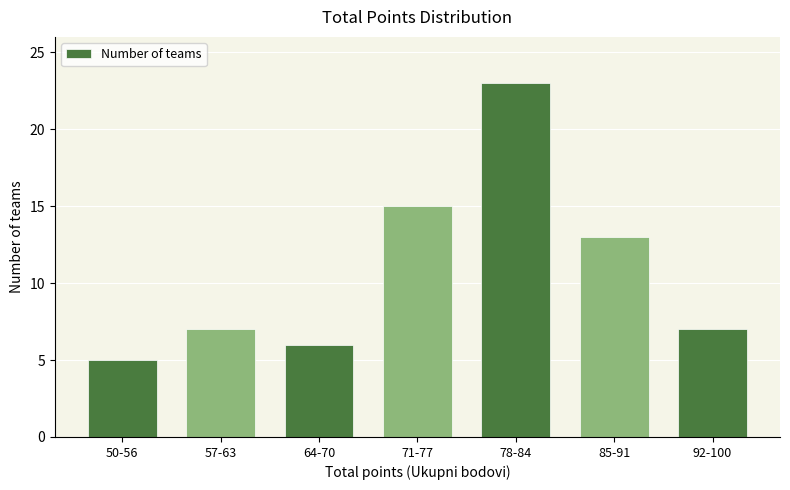

Reading right to left, what are all the values shown in this chart?

7	13	23	15	6	7	5